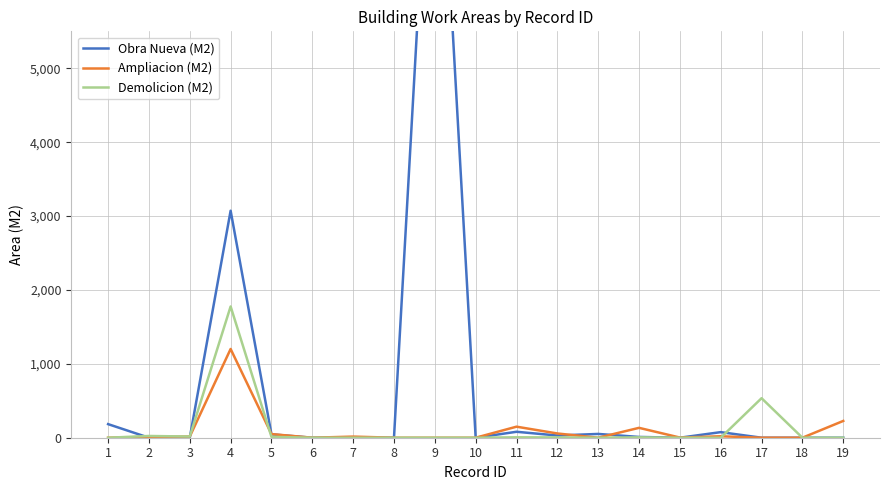

What is the value of the Demolicion (M2) point at the 17th from the left?

534.9